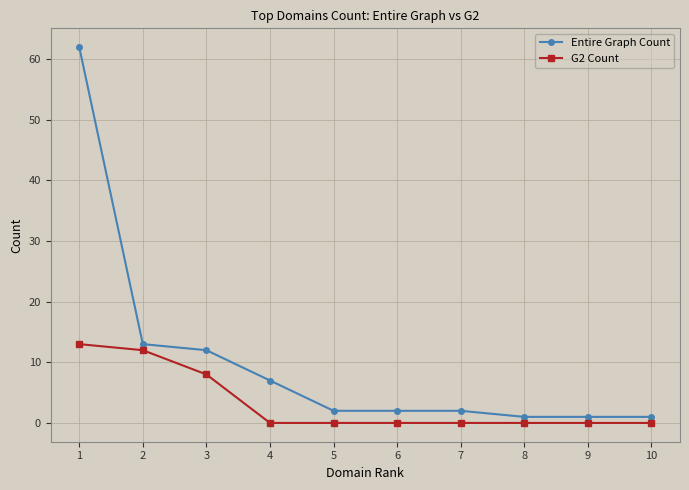

What is the sum of all G2 Count values?

33